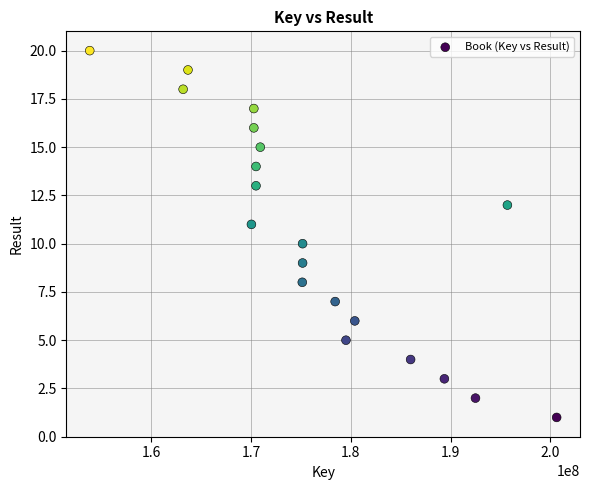

What is the range of Y values (max minus min)?

19